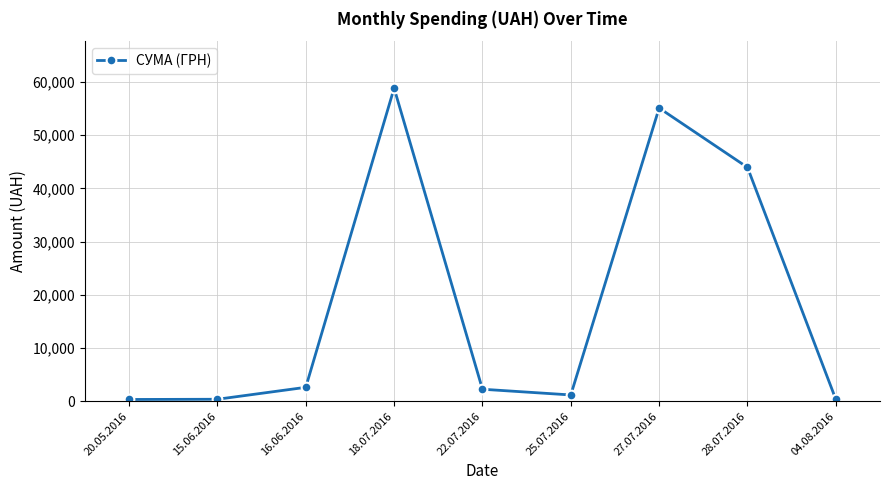

What value does the data have at 25.07.2016?

1179.0